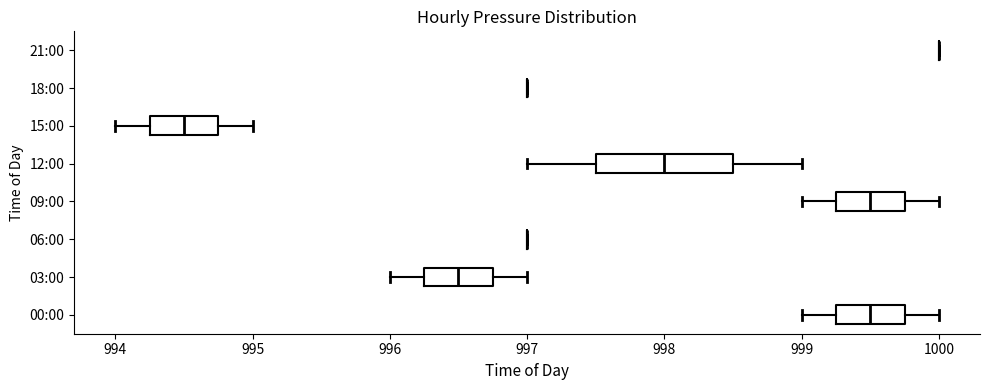

Reading bottom to top, transcribe this box plot: for each box, give where its median line is, the range the box spans, and where its two whiskers end, as read against the x-axis. The values are not printed on the chart, so give them approximately, as read against the axis.

00:00: median 999.5, box 999.3 to 999.8, whiskers 999.0 to 1000.0
03:00: median 996.5, box 996.3 to 996.8, whiskers 996.0 to 997.0
06:00: box collapsed to a line at 997.0, whiskers 997.0 to 997.0
09:00: median 999.5, box 999.3 to 999.8, whiskers 999.0 to 1000.0
12:00: median 998.0, box 997.5 to 998.5, whiskers 997.0 to 999.0
15:00: median 994.5, box 994.3 to 994.8, whiskers 994.0 to 995.0
18:00: box collapsed to a line at 997.0, whiskers 997.0 to 997.0
21:00: box collapsed to a line at 1000.0, whiskers 1000.0 to 1000.0